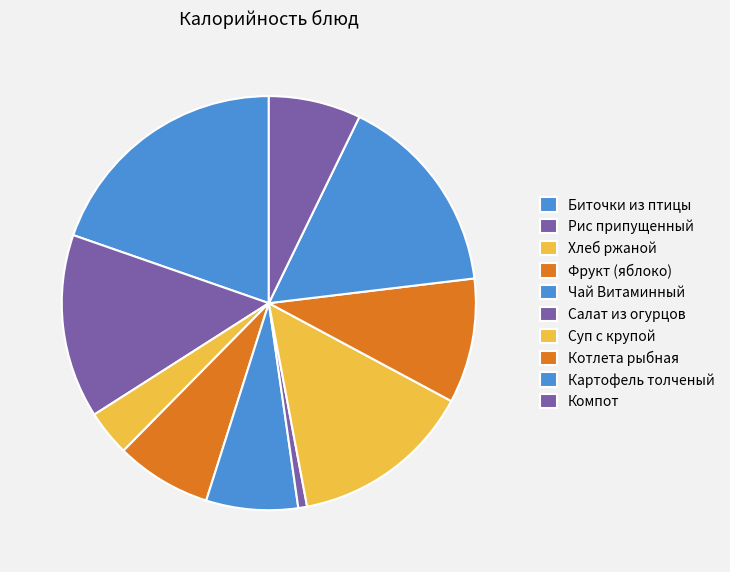

True or false: Рис припущенный accounts for 2% of the total.

False